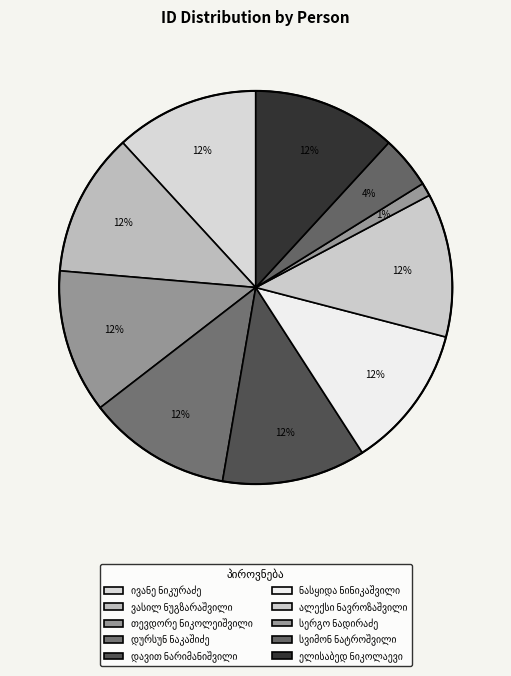

Is it true that სერგო ალექსანდრეს ძე ნადირაძე is 1% of the pie?

True